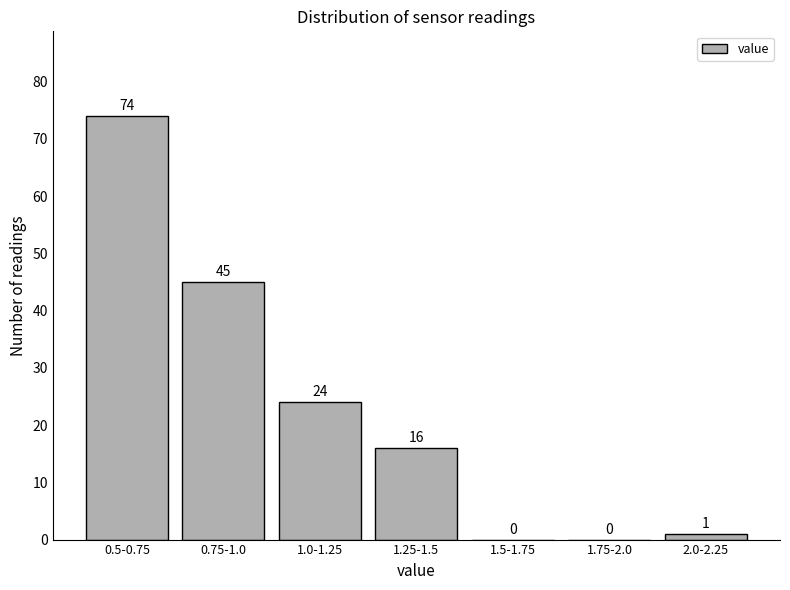

Reading right to left, transcribe all the data shown in this chart.

2.0-2.25=1	1.75-2.0=0	1.5-1.75=0	1.25-1.5=16	1.0-1.25=24	0.75-1.0=45	0.5-0.75=74